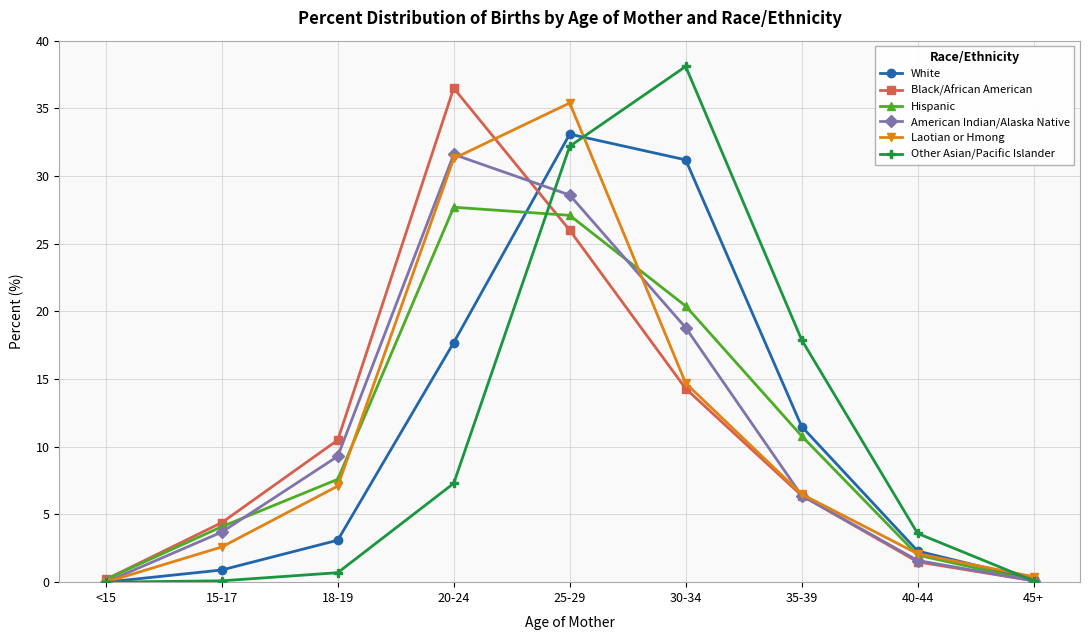

How many interior local peaks does the Black/African American series have?

1